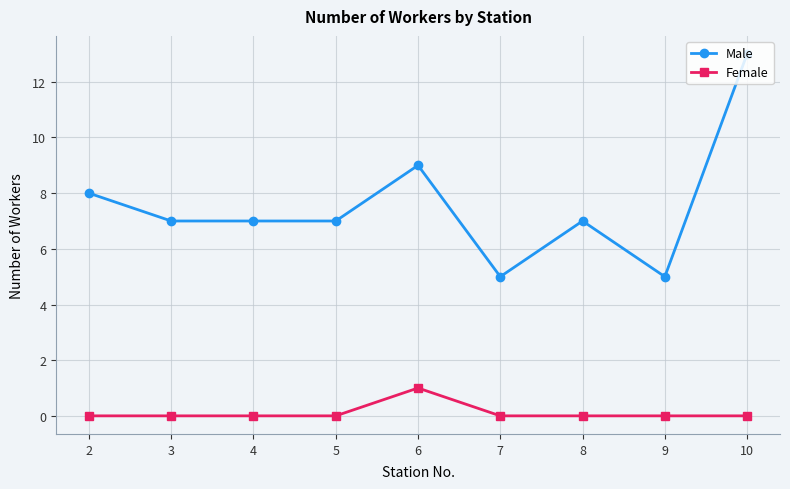

Reading right to left, transcribe all the data shown in this chart.

Male: 13	5	7	5	9	7	7	7	8
Female: 0	0	0	0	1	0	0	0	0